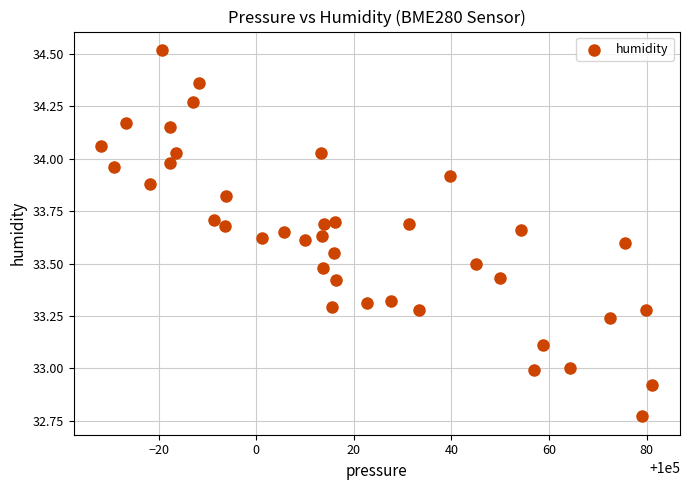

What is the range of X values (max minus min)?

112.9